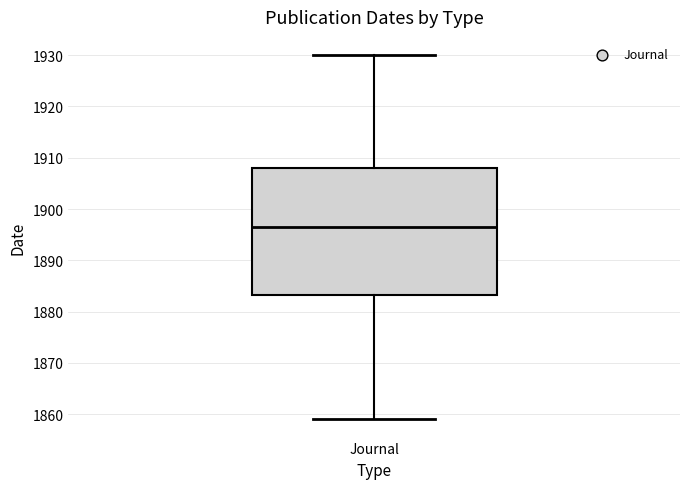

Transcribe this box plot: give where the median line is, the range the box spans, and where the two whiskers end, as read against the y-axis. The values are not printed on the chart, so give them approximately, as read against the axis.

median 1897, box 1883 to 1908, whiskers 1859 to 1930